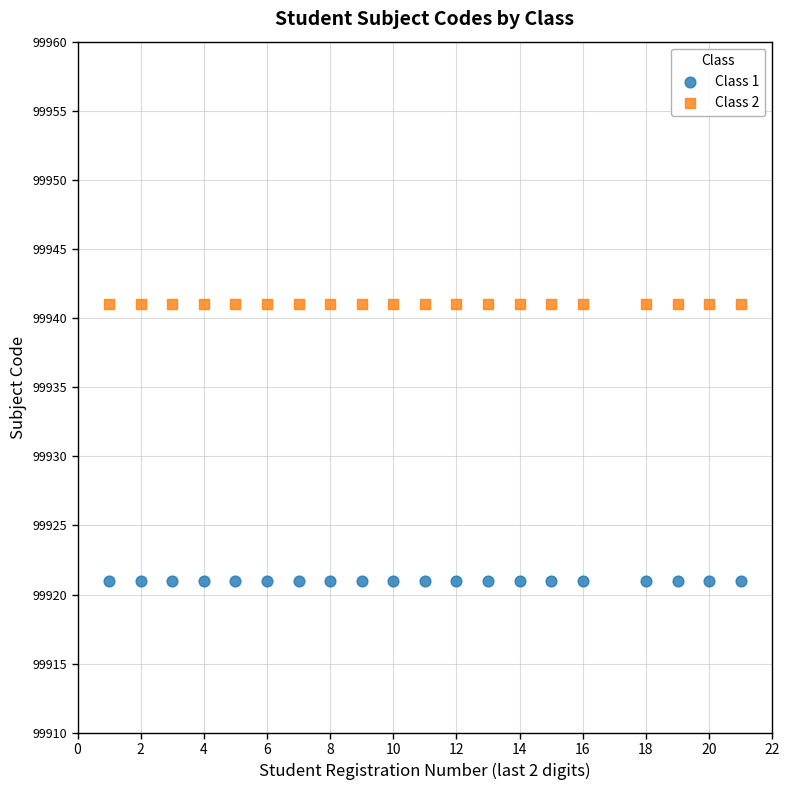

Which series reaches the maximum Y coordinate?

Class 2